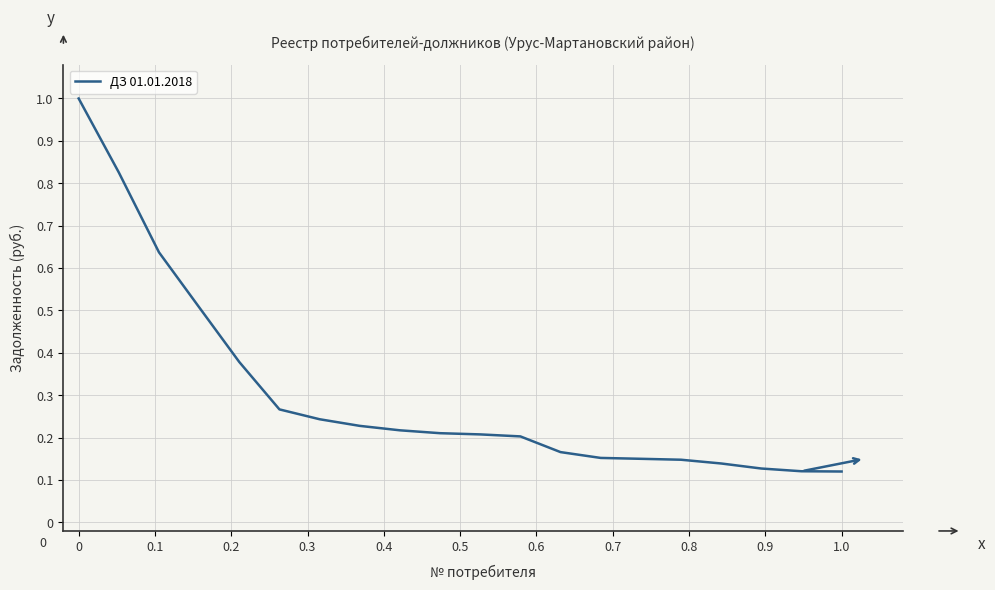

What is the greatest value displayed?

1.0